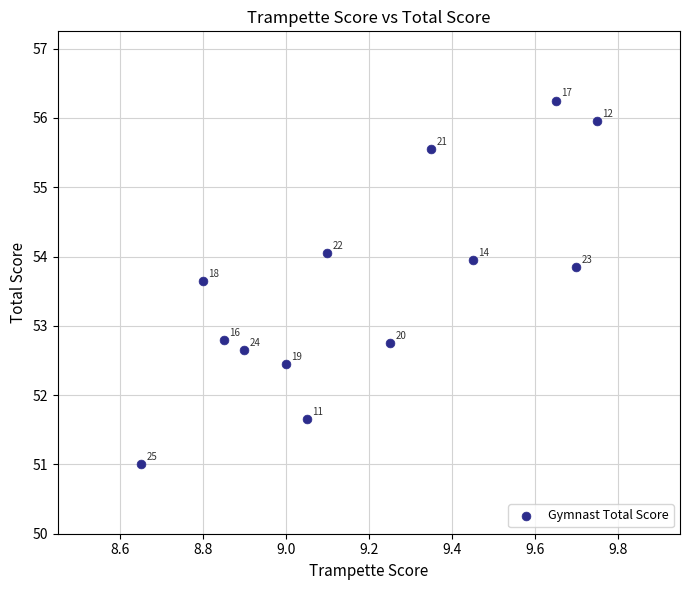

What Y value in the scatter plot is closest to 53?

52.8